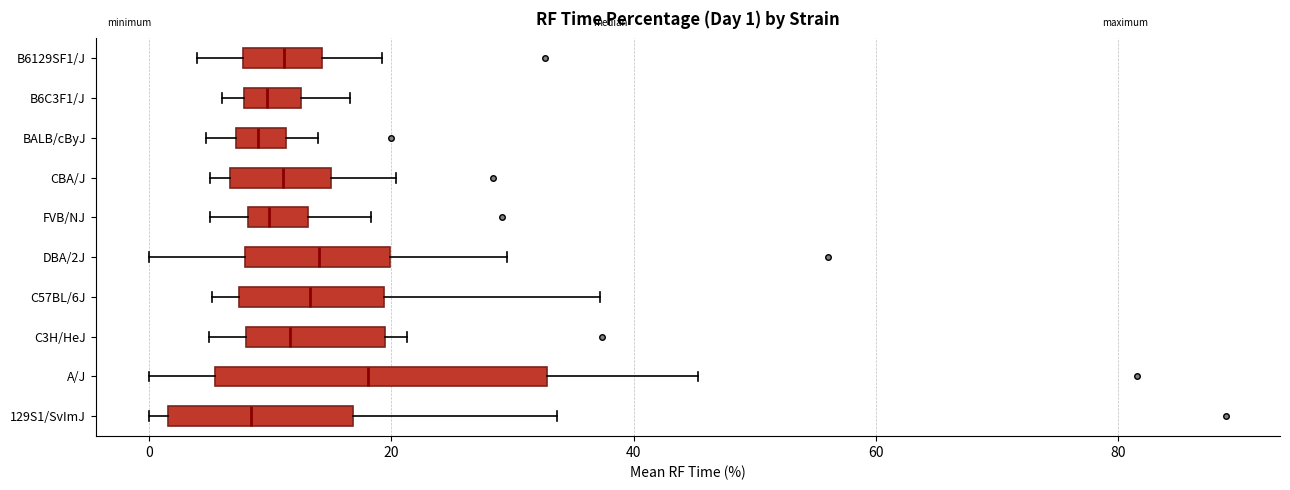

Which box has the furthest to the right median line?

A/J